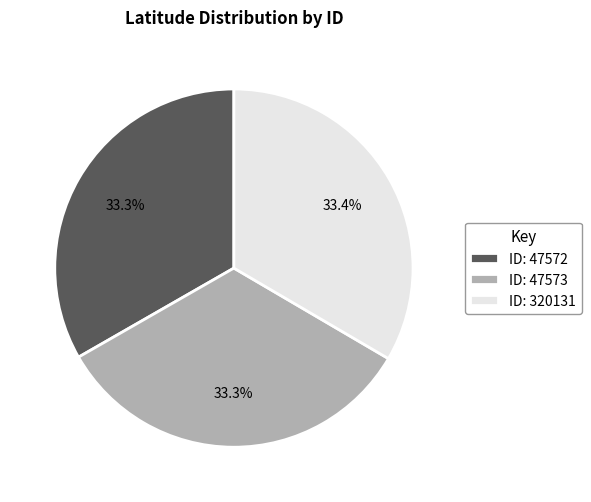

What is the ratio of the value at ID: 47572 to the value at ID: 47573?

1.0